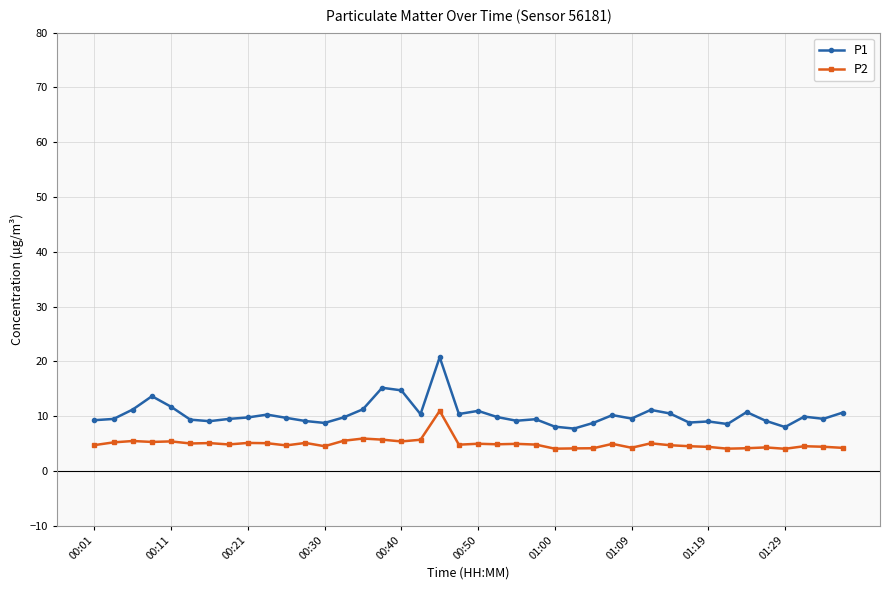

True or false: P1 has more than 1 interior local peaks.

True